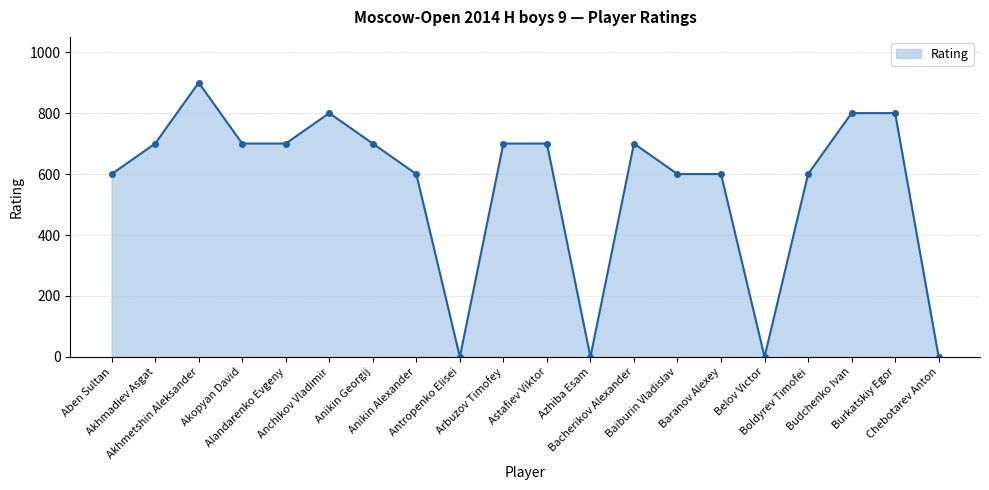

True or false: the data has more than 1 interior local peaks.

True